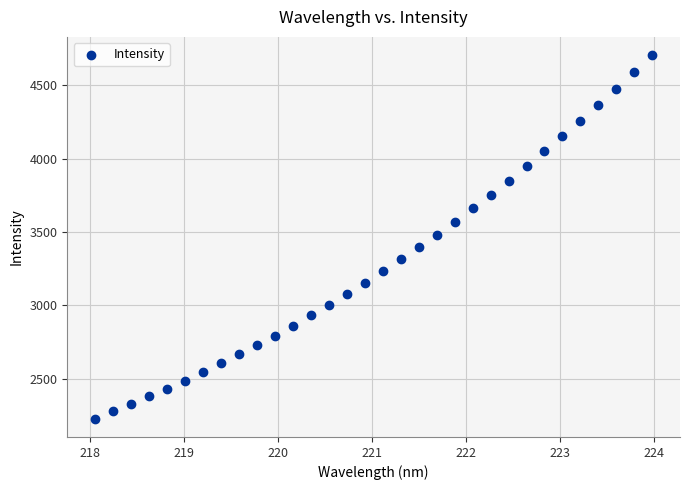

What is the range of Y values (max minus min)?

2480.0